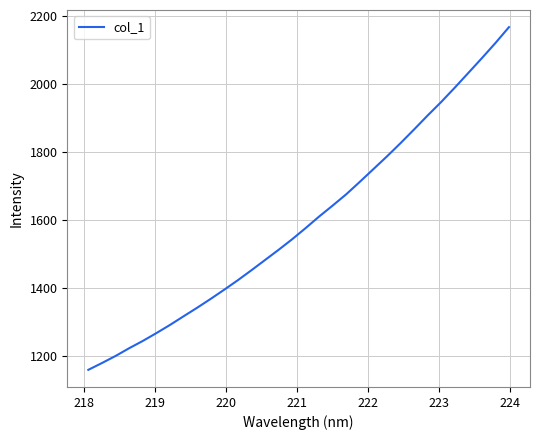

Count the number of categories in the chart.

32